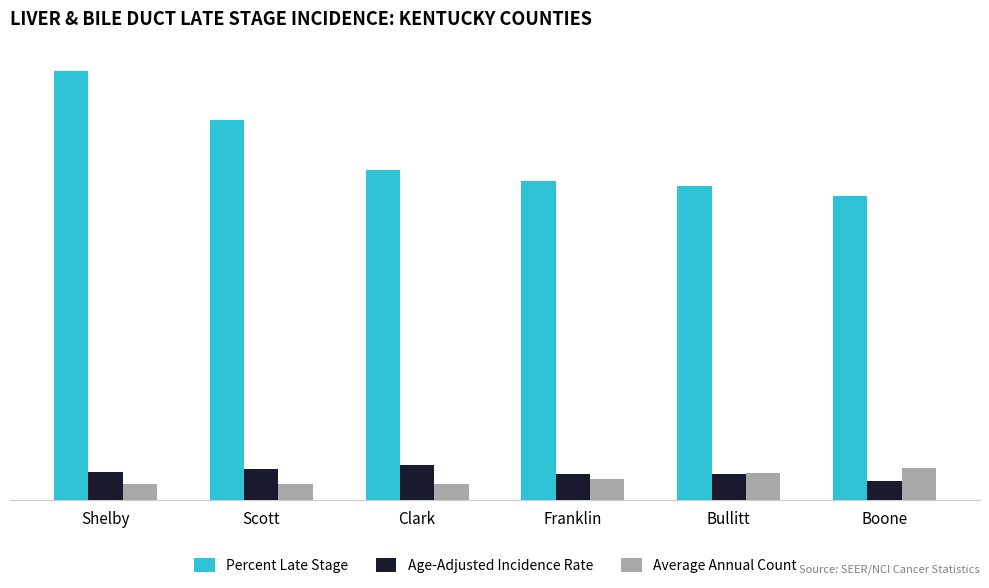

Count the Average Annual Count values in the range 3 to 5.

5